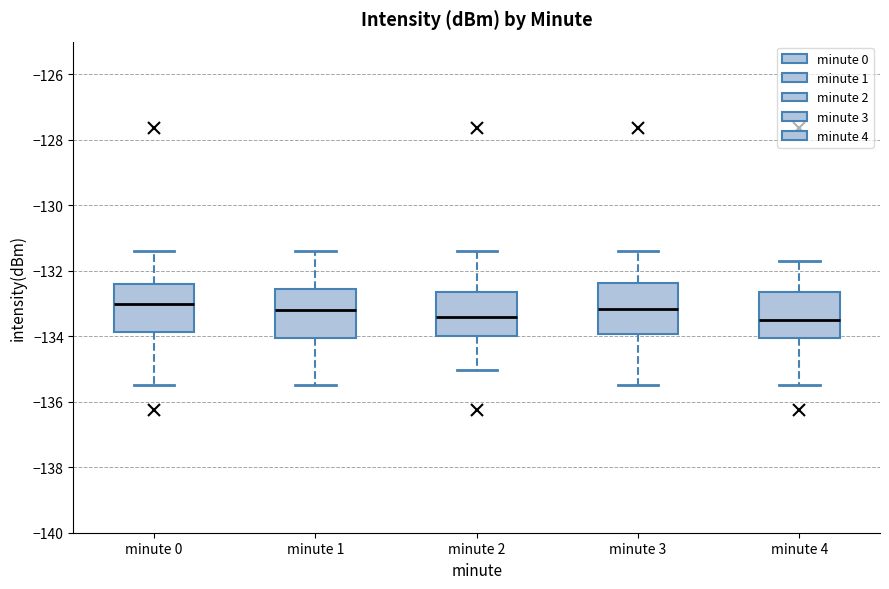

Reading left to right, read every box against the y-axis: the position of its median line, the range the box covers, and the ends of its whiskers. The values are not printed on the chart, so give them approximately, as read against the axis.

minute 0: median -133.0, box -133.8 to -132.4, whiskers -135.4 to -131.4
minute 1: median -133.2, box -134.0 to -132.6, whiskers -135.4 to -131.4
minute 2: median -133.4, box -134.0 to -132.6, whiskers -135.0 to -131.4
minute 3: median -133.2, box -134.0 to -132.4, whiskers -135.4 to -131.4
minute 4: median -133.4, box -134.0 to -132.6, whiskers -135.4 to -131.8